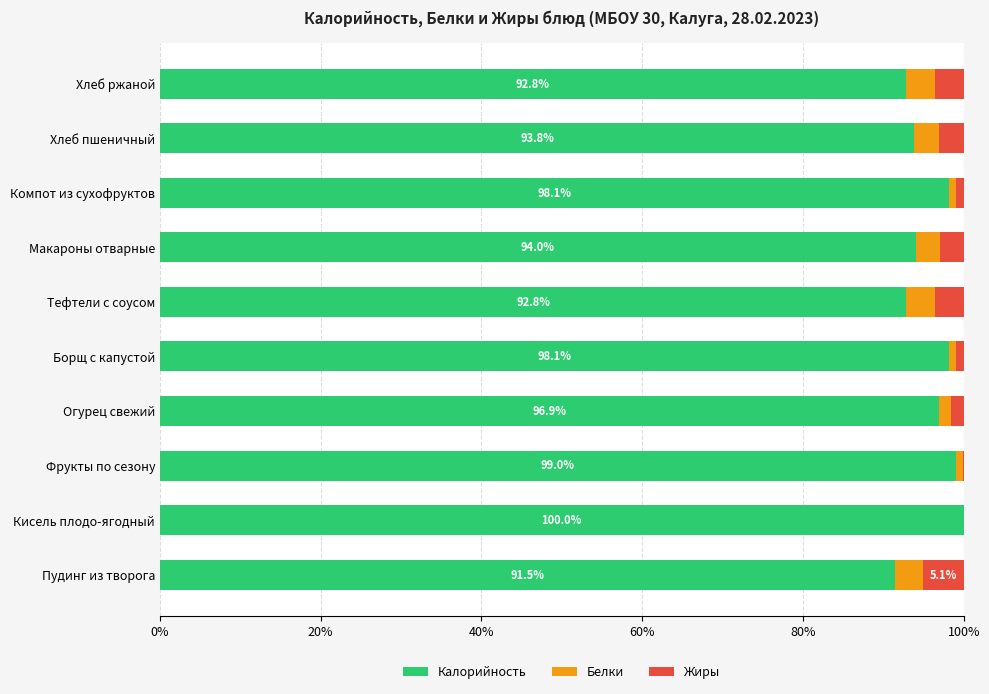

True or false: Калорийность has a value of 133.0 at Хлеб пшеничный.

False